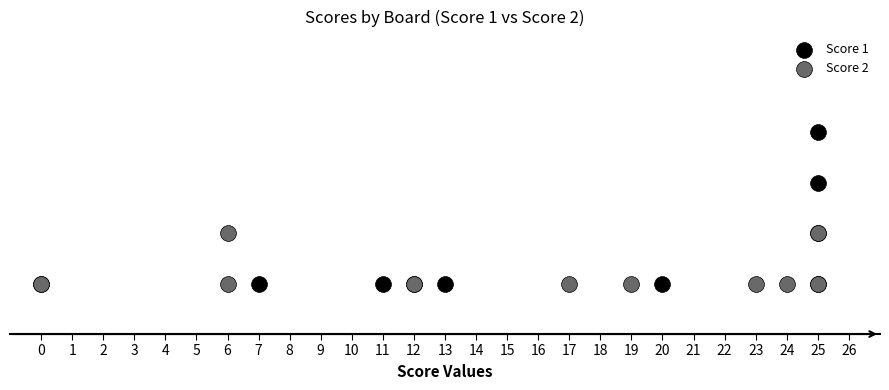

What are all the series names shown in the legend?

Score 1, Score 2